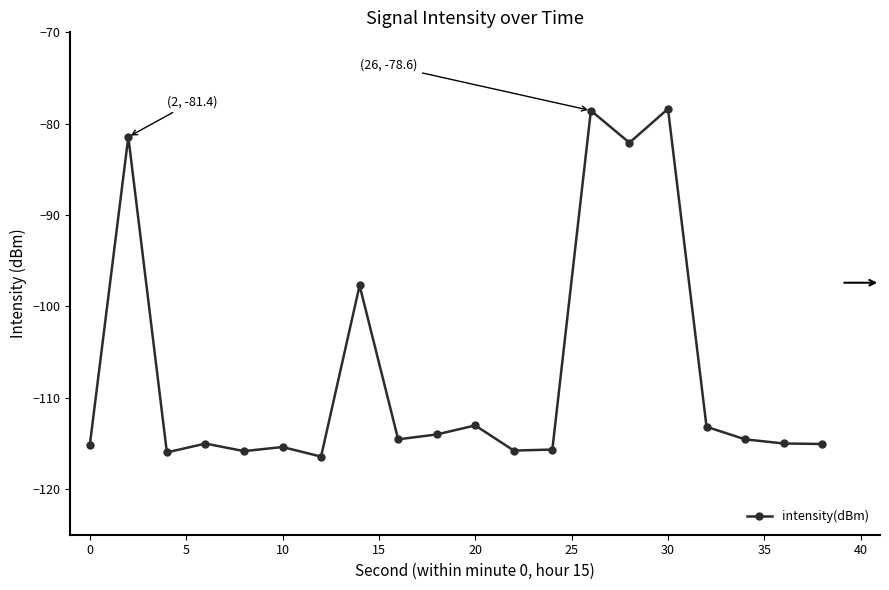

True or false: the data has more than 0 interior local peaks.

True